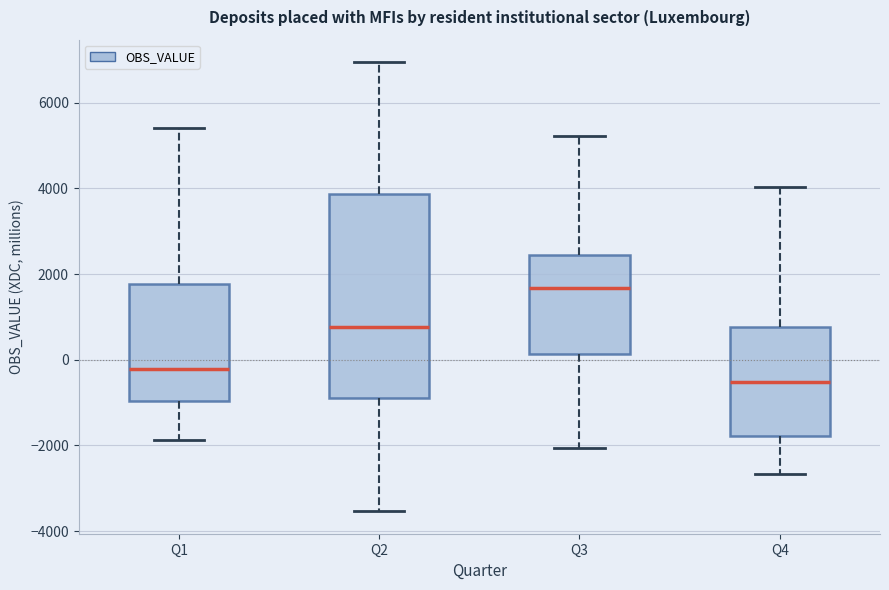

Where is the upper edge of the box for Q3 on the y-axis? The values are not printed on the chart, so give them approximately, as read against the axis.

2400